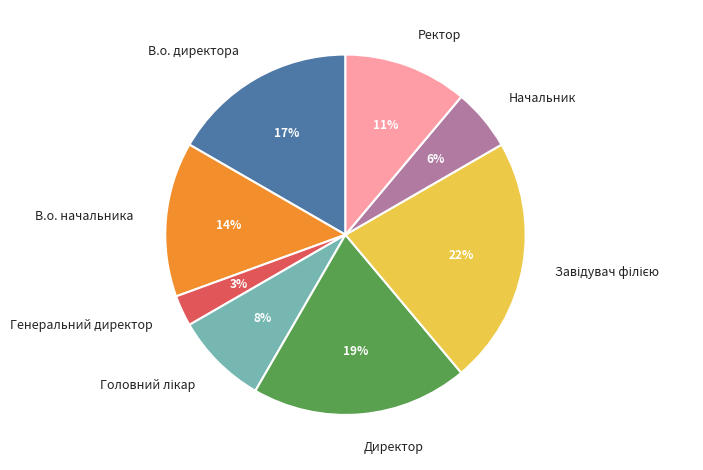

Does Директор account for over 50% of the chart?

No